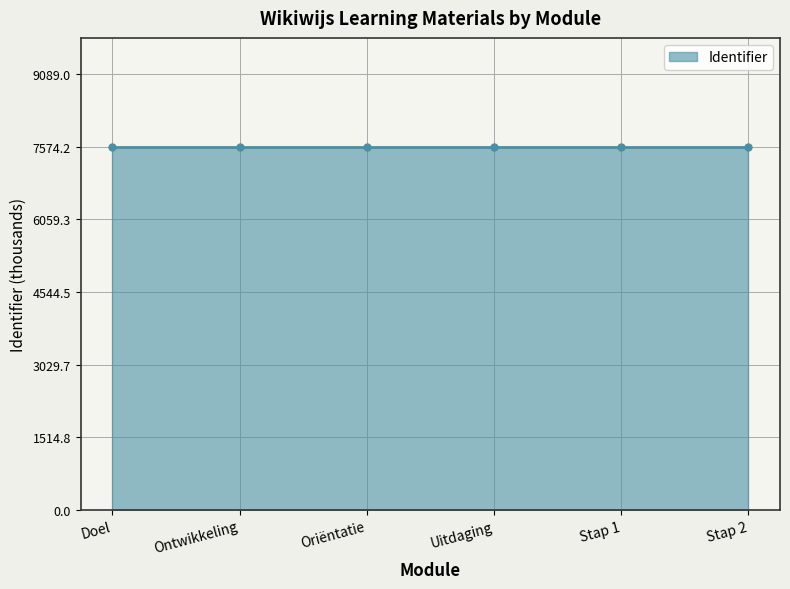

Is it true that the value at Stap 1 is 10504.8?

False